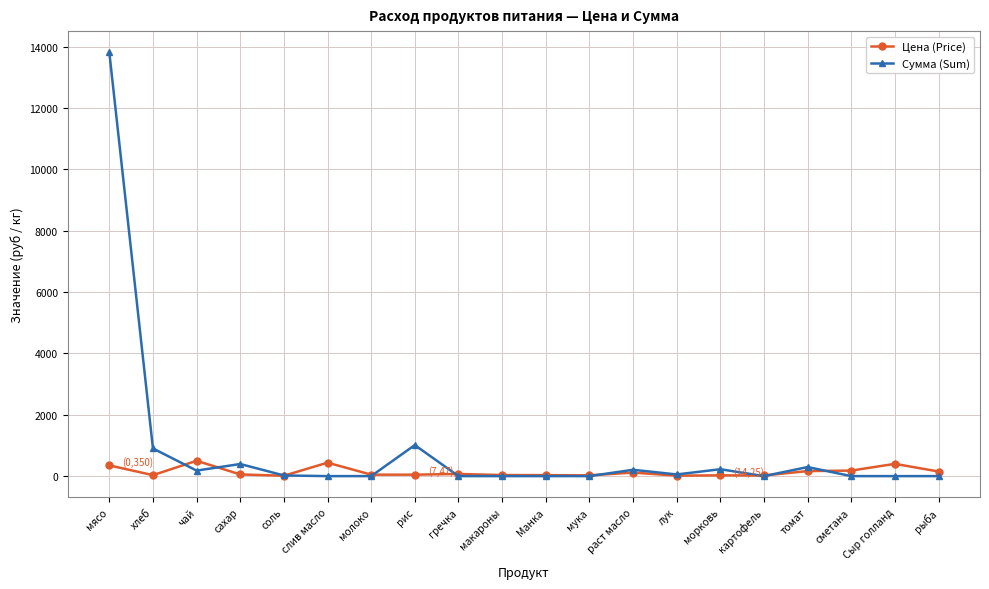

True or false: Сумма (Sum) has more than 0 points higher than both neighbors.

True